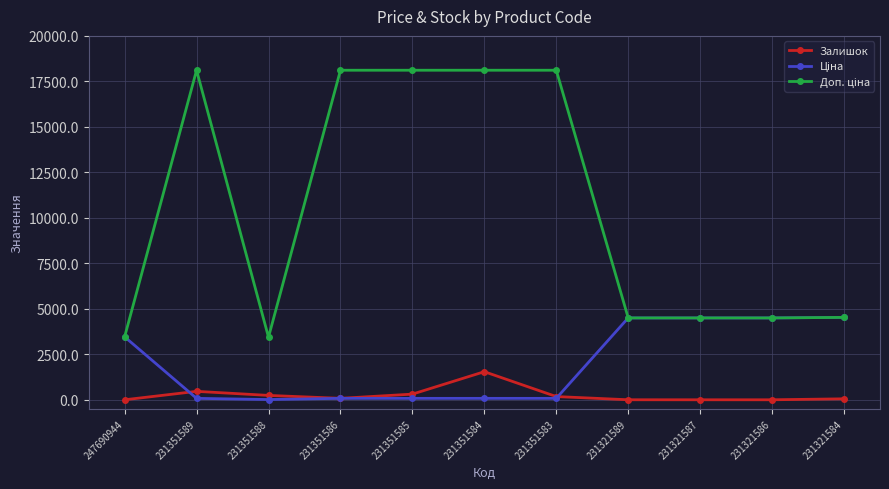

At how many categories does at least one series exceed 13374?

5